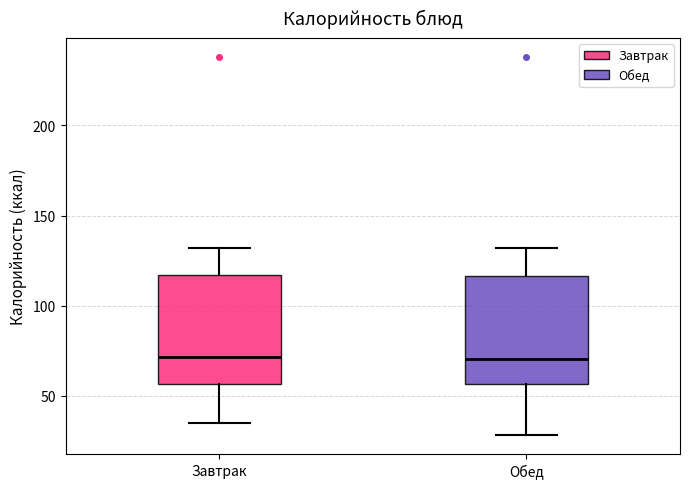

Reading left to right, read every box against the y-axis: the position of its median line, the range the box covers, and the ends of its whiskers. The values are not printed on the chart, so give them approximately, as read against the axis.

Завтрак: median 70, box 55 to 115, whiskers 35 to 130
Обед: median 70, box 55 to 115, whiskers 30 to 130